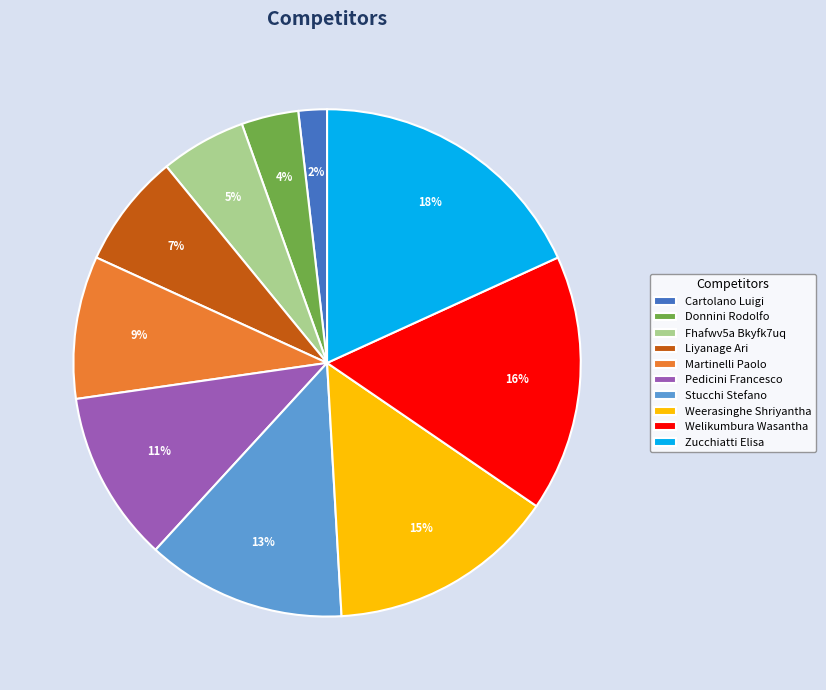

To the nearest percent, what is the average slice percentage?

10%